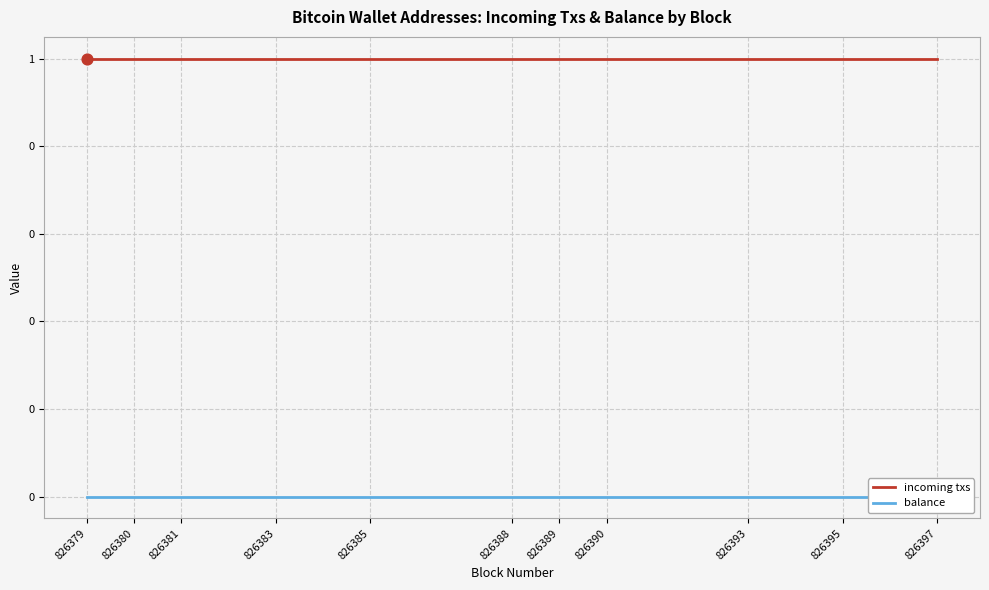

What is the total value across all series at 826379?

1